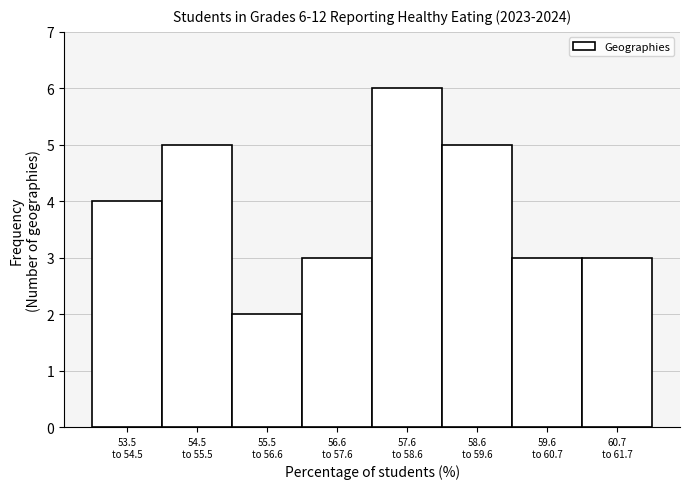

Reading right to left, what are all the values shown in this chart?

3	3	5	6	3	2	5	4